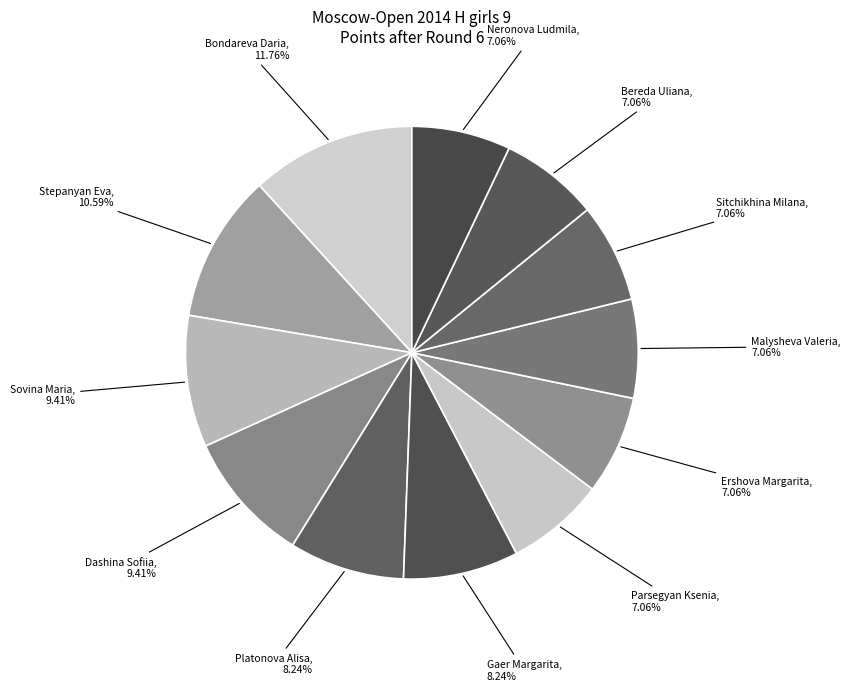

How many slices are in this pie chart?

12